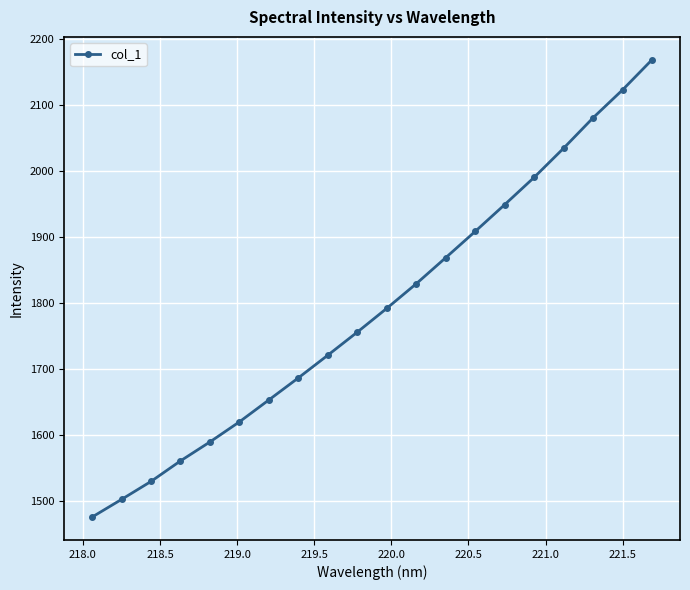

What is the sum of all values?

35840.8